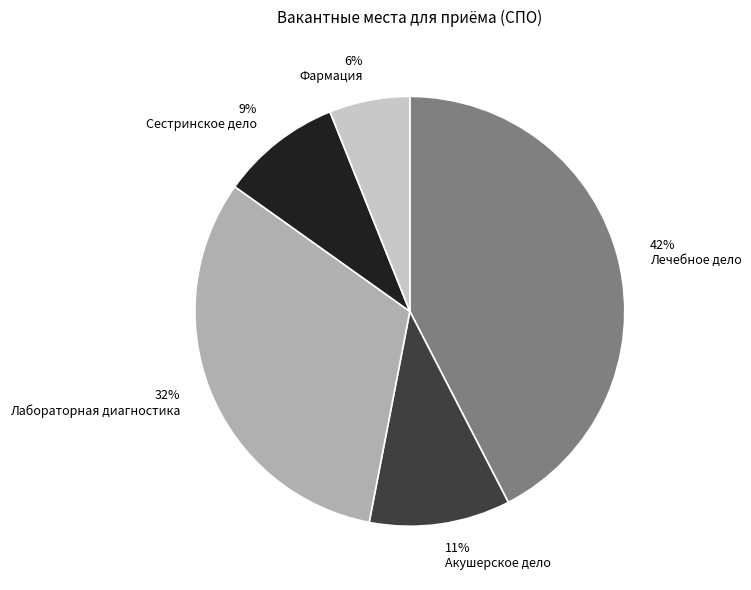

Is the sum of 32% Лабораторная диагностика and 9% Сестринское дело greater than half?

No